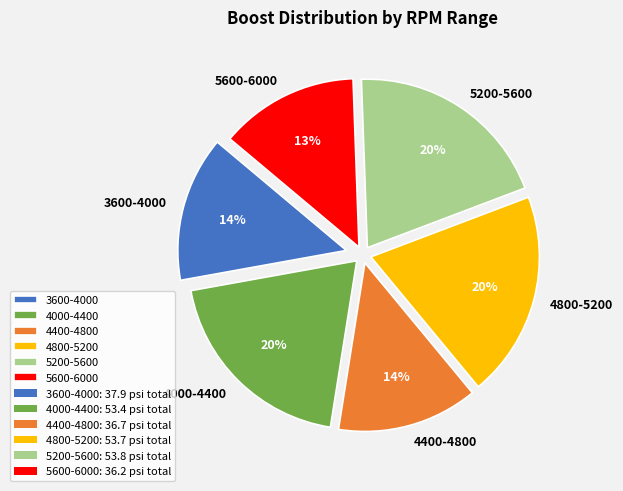

Count the number of slices in the pie.

6